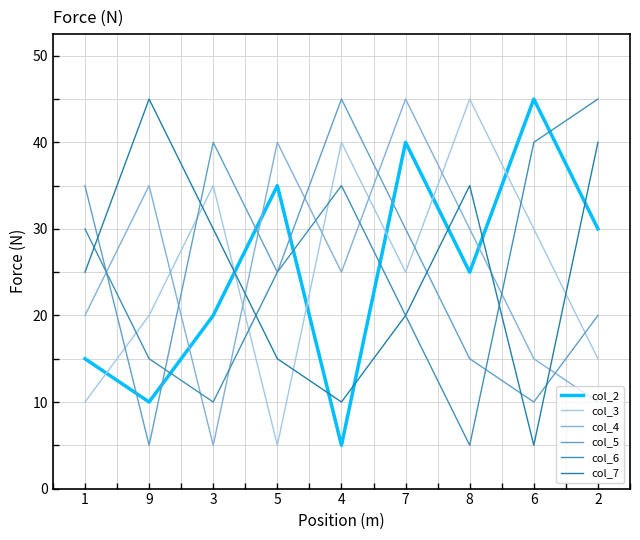

How many values in the col_7 series are below 5?

4